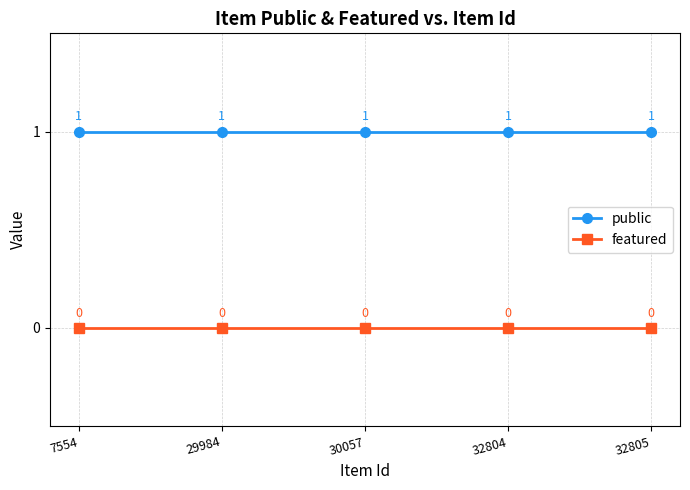

At how many categories does at least one series exceed 0?

5